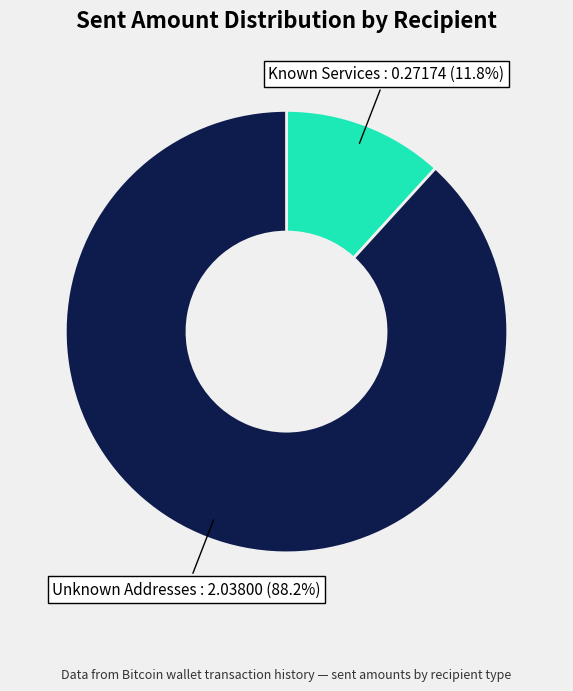

Is the sum of Known Services and Unknown Addresses greater than half?

Yes